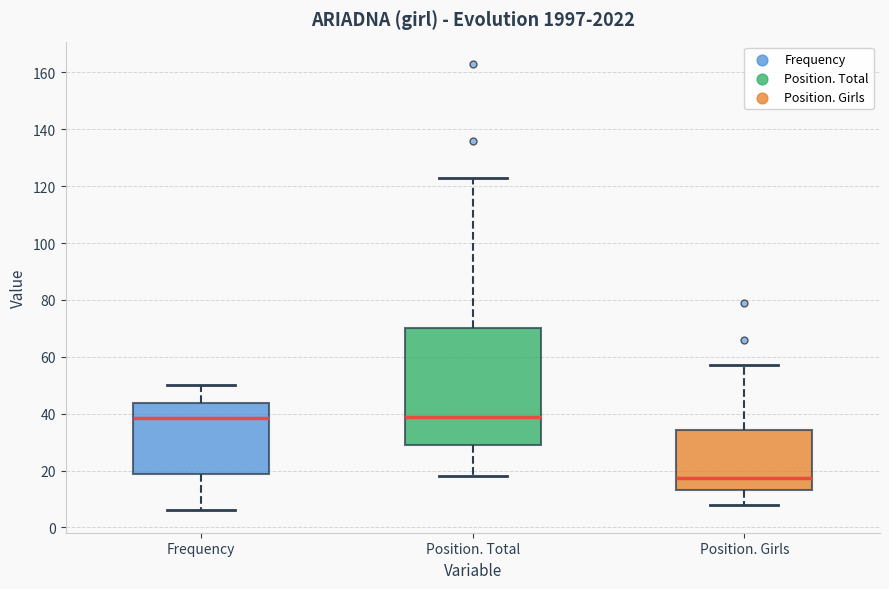

Reading left to right, read every box against the y-axis: the position of its median line, the range the box covers, and the ends of its whiskers. The values are not printed on the chart, so give them approximately, as read against the axis.

Frequency: median 38, box 18 to 44, whiskers 6 to 50
Position. Total: median 40, box 30 to 70, whiskers 18 to 124
Position. Girls: median 18, box 14 to 34, whiskers 8 to 58